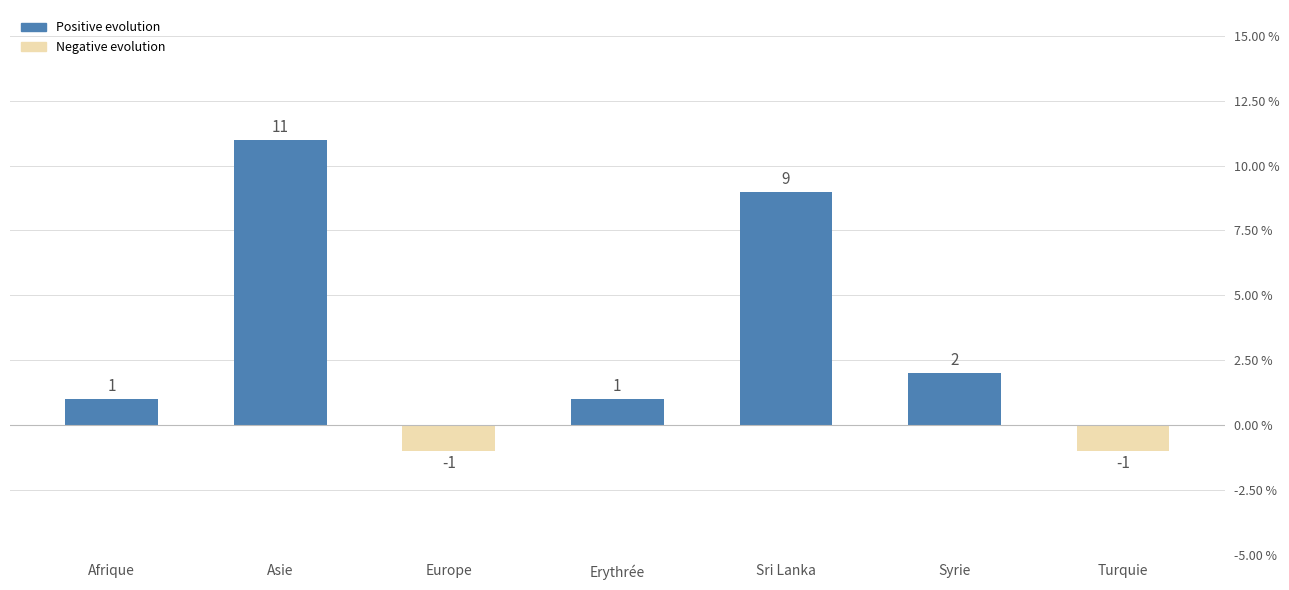

What is the label of the 4th bar from the left?

Erythrée